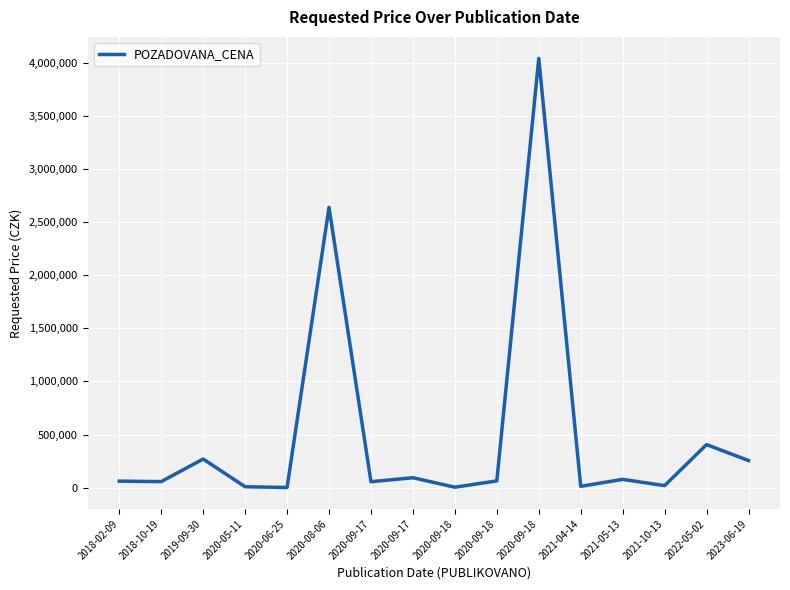

Is it true that the value at 2020-09-18 is 34263?

False